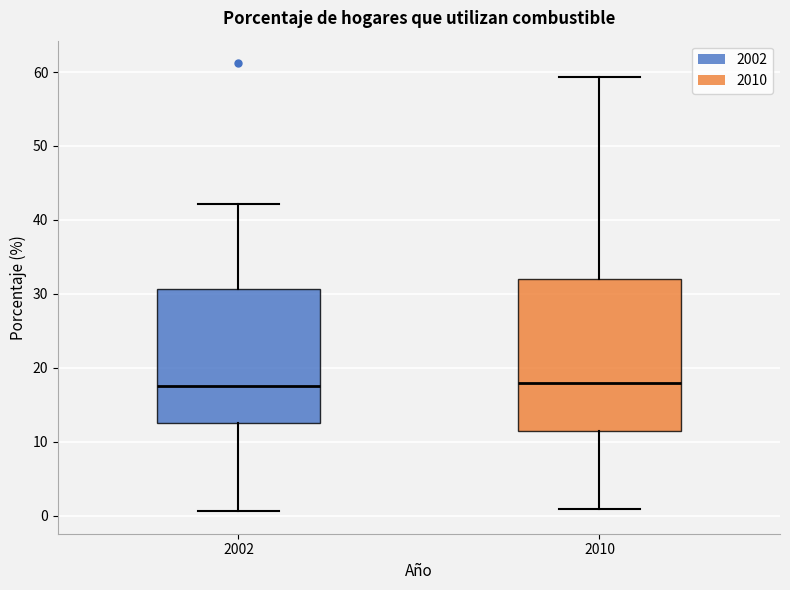

Comparing the boxes themselves (not the whiskers), which one is the tallest?

2010